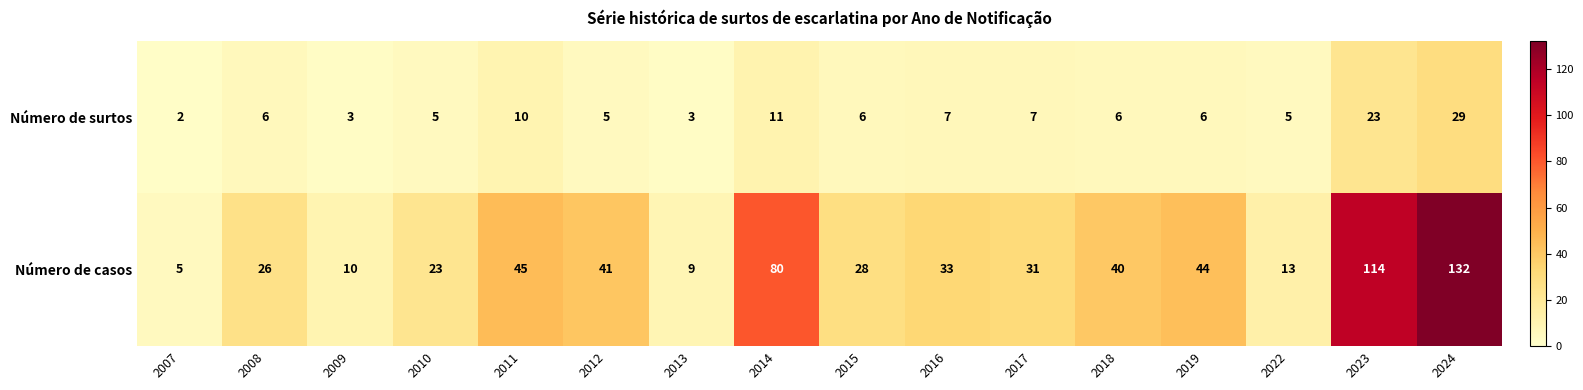

What is the difference between the highest and lowest values at 2013?

6